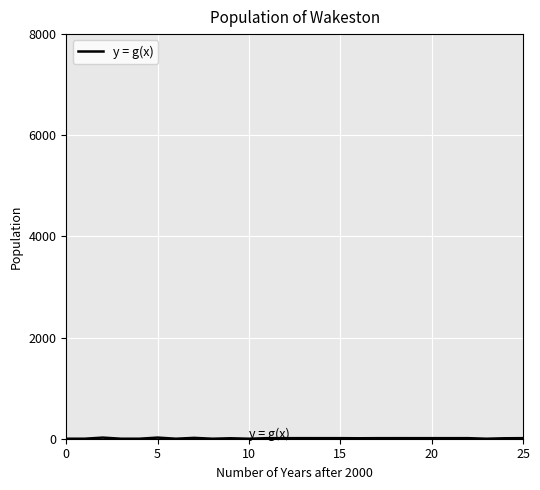

At which label is the value closest to 11?

17